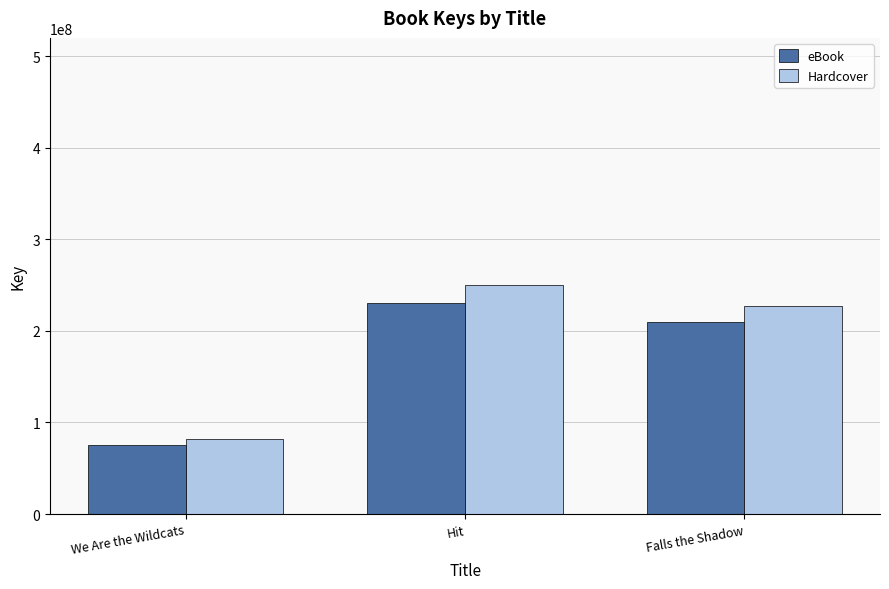

What is the average value of the eBook series?

171939523.4